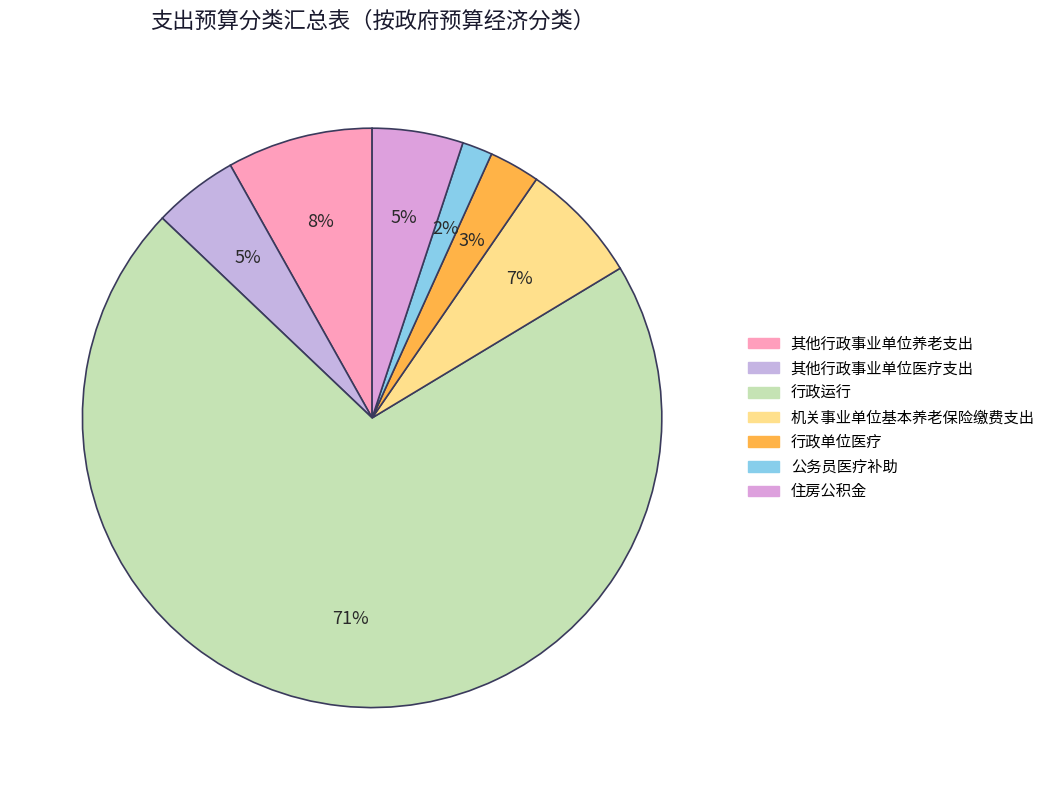

How many slices are in this pie chart?

7